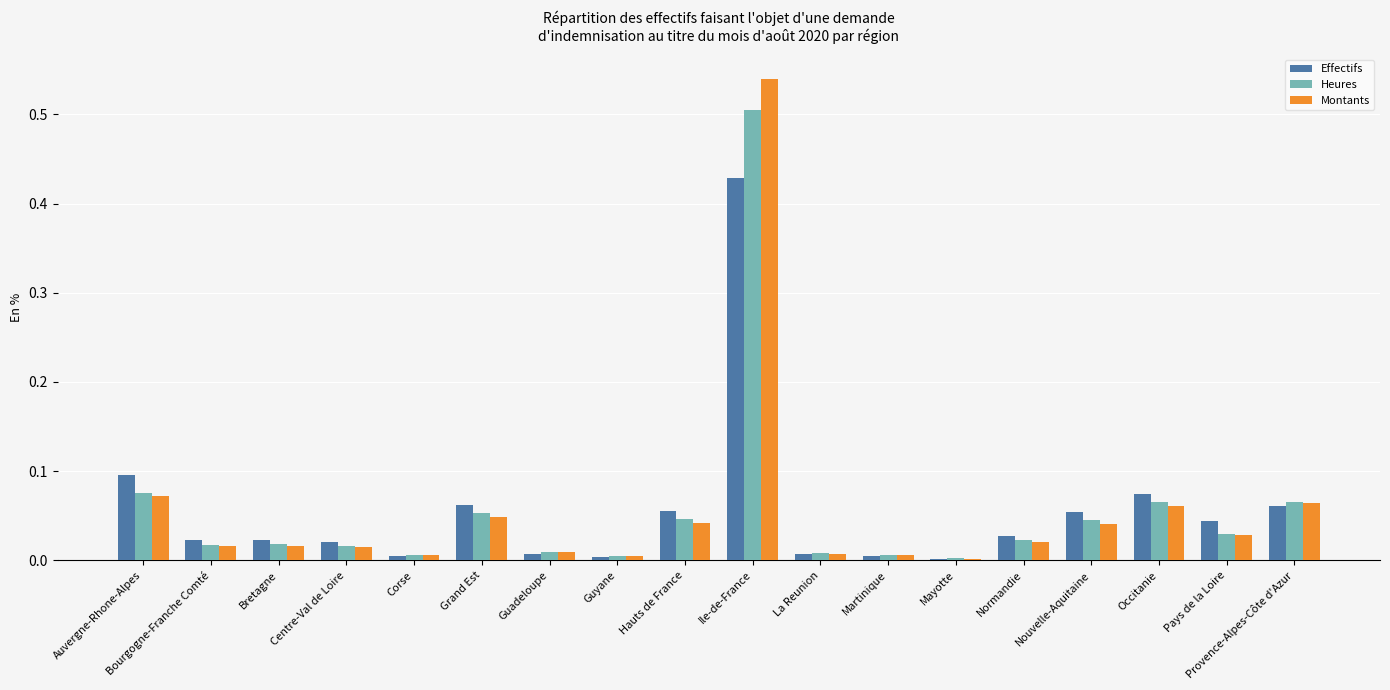

Which series has the largest range (max minus min)?

Montants